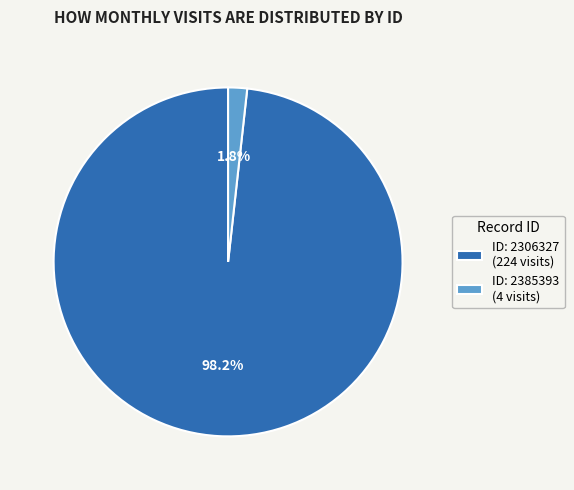

Which category accounts for the majority?

ID: 2306327 (224 visits)